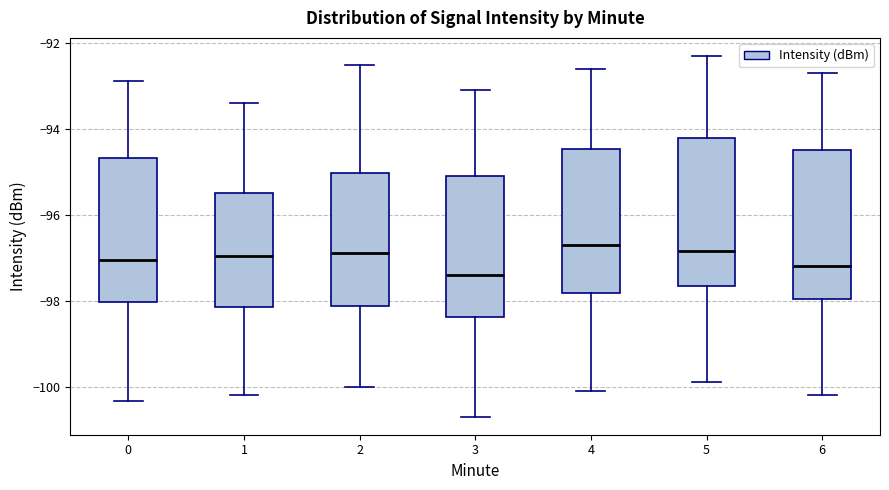

Where does the upper whisker of the box at x = 3 end on the y-axis? The values are not printed on the chart, so give them approximately, as read against the axis.

-93.0